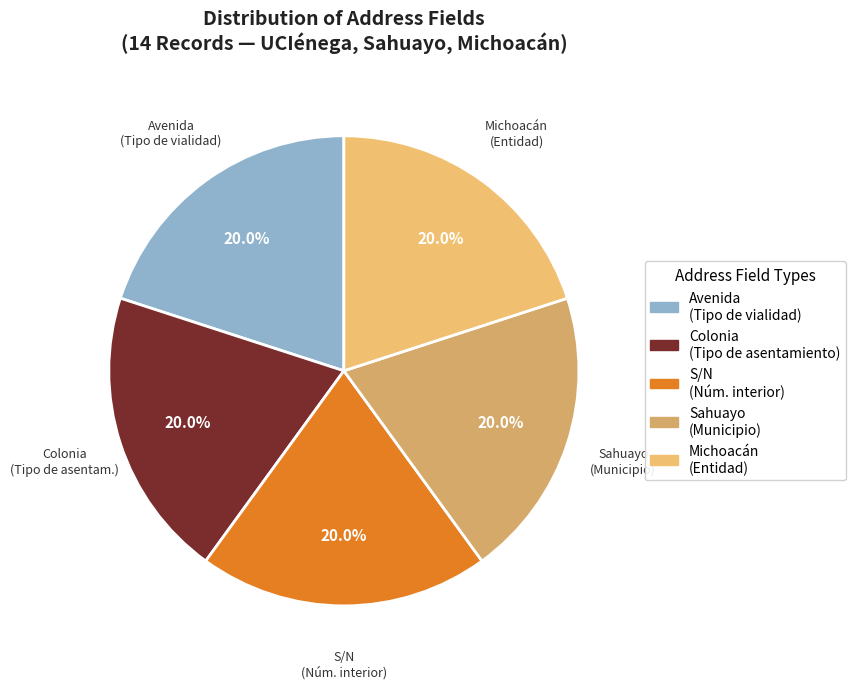

Which slice is the largest?

Sahuayo